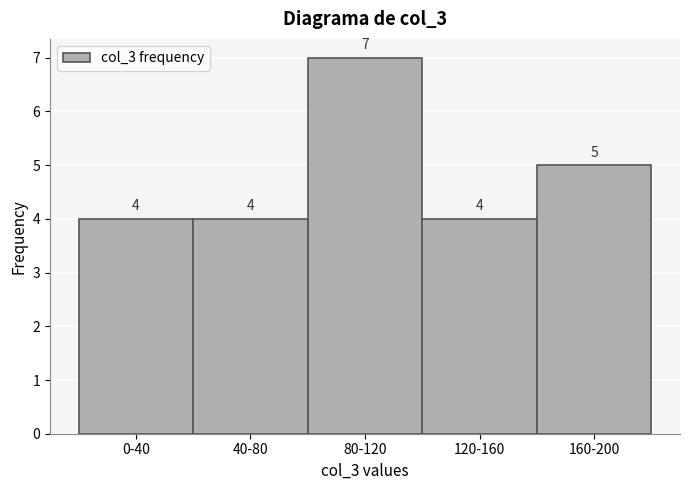

Reading right to left, list all the values displayed in this chart.

160-200=5	120-160=4	80-120=7	40-80=4	0-40=4